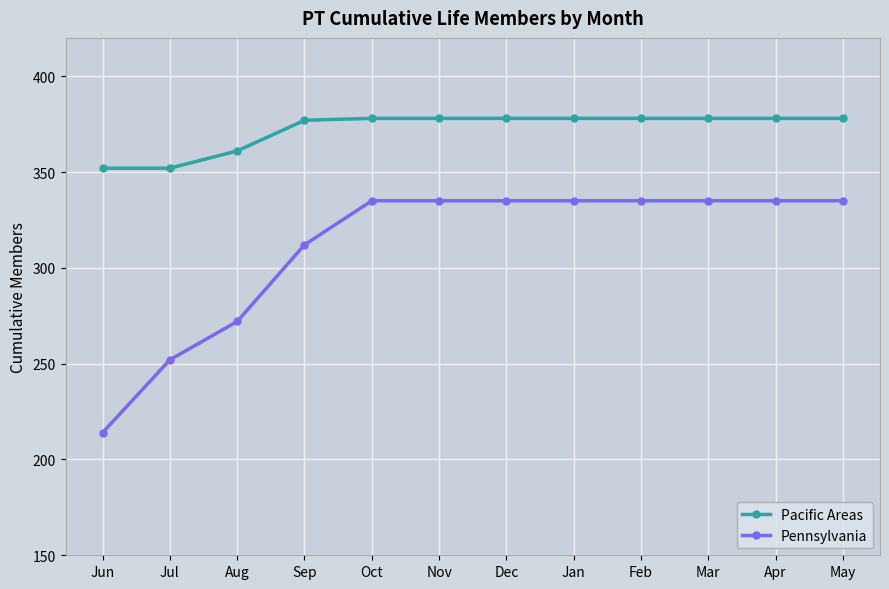

List the series in order of their peak value, lowest first.

Pennsylvania, Pacific Areas